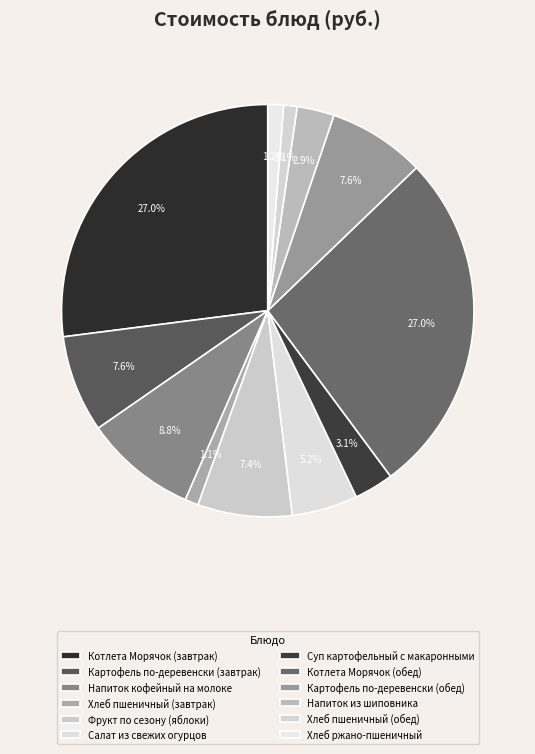

To the nearest percent, what percentage of the pie is Котлета Морячок (обед)?

27%